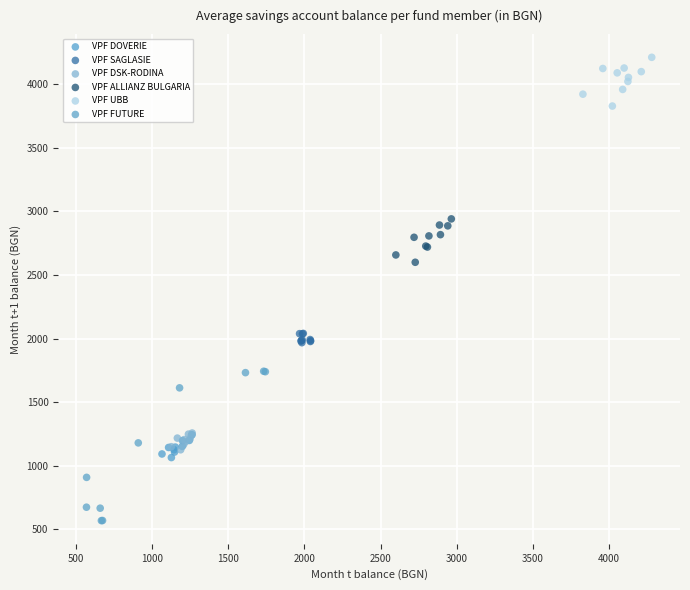

Which series contains the lowest Y value?

VPF FUTURE